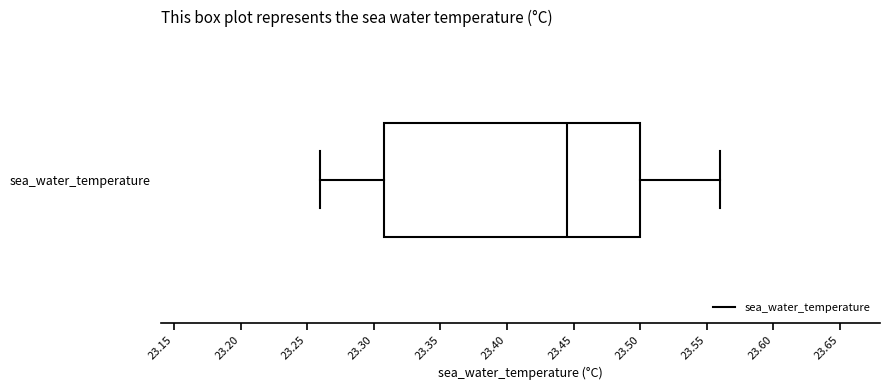

Read this box plot against the x-axis: the position of the median line, the range covered by the box, and the ends of both whiskers. The values are not printed on the chart, so give them approximately, as read against the axis.

median 23.445, box 23.310 to 23.500, whiskers 23.260 to 23.560